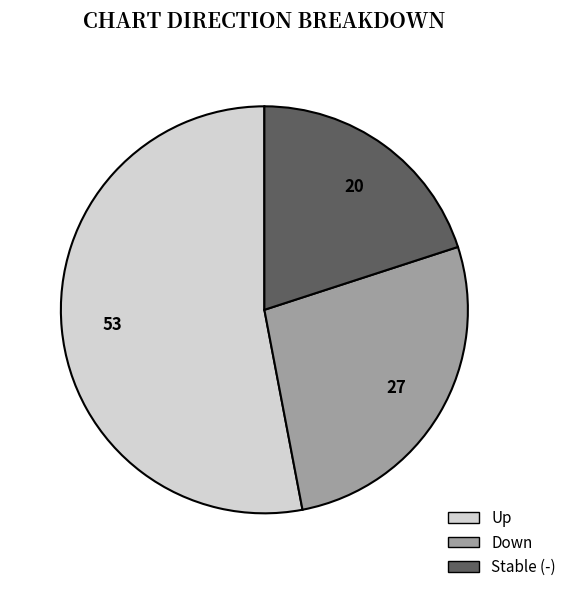

What is the majority slice?

Up